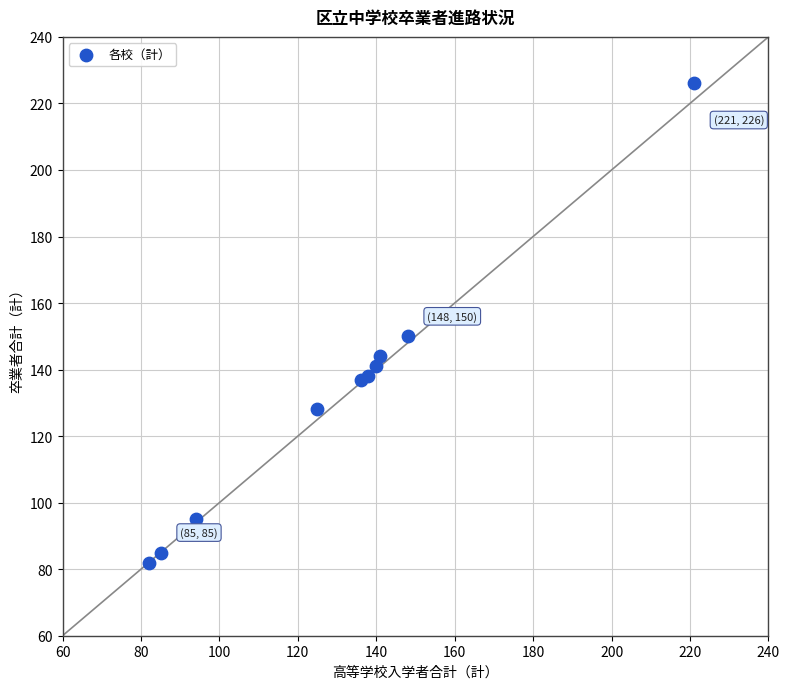

What Y value in the scatter plot is closest to 154?

150